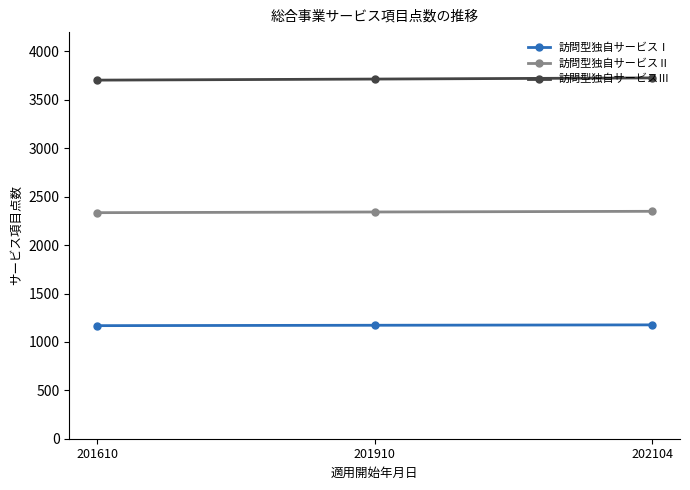

Does the chart display data point markers on the line(s)?

Yes